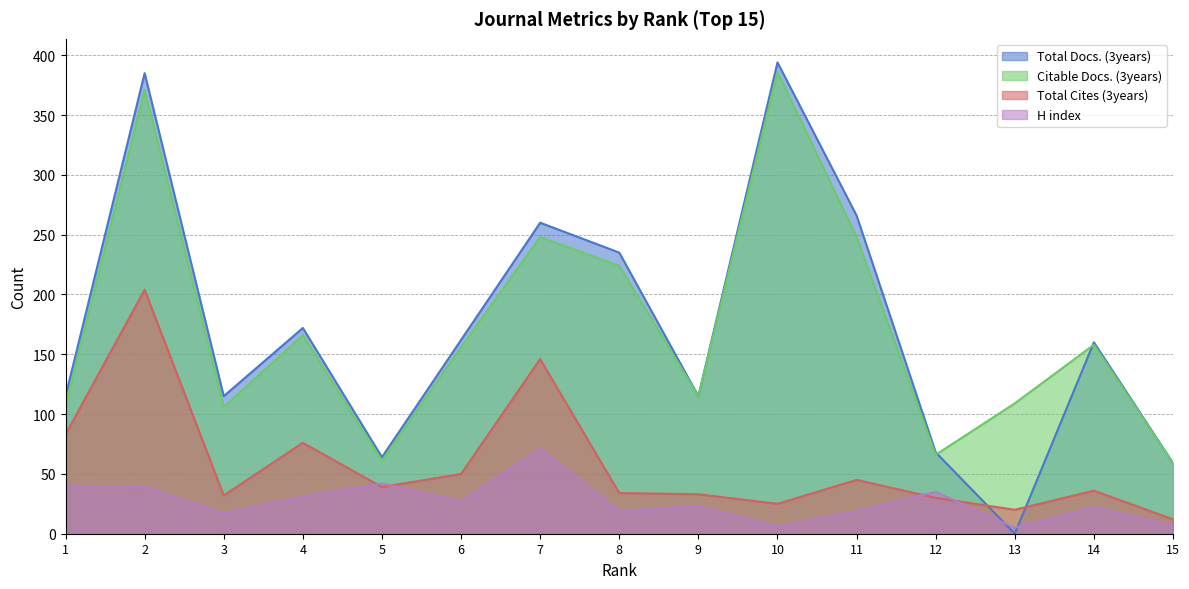

What is the value of the H index point at the 15th from the left?

7